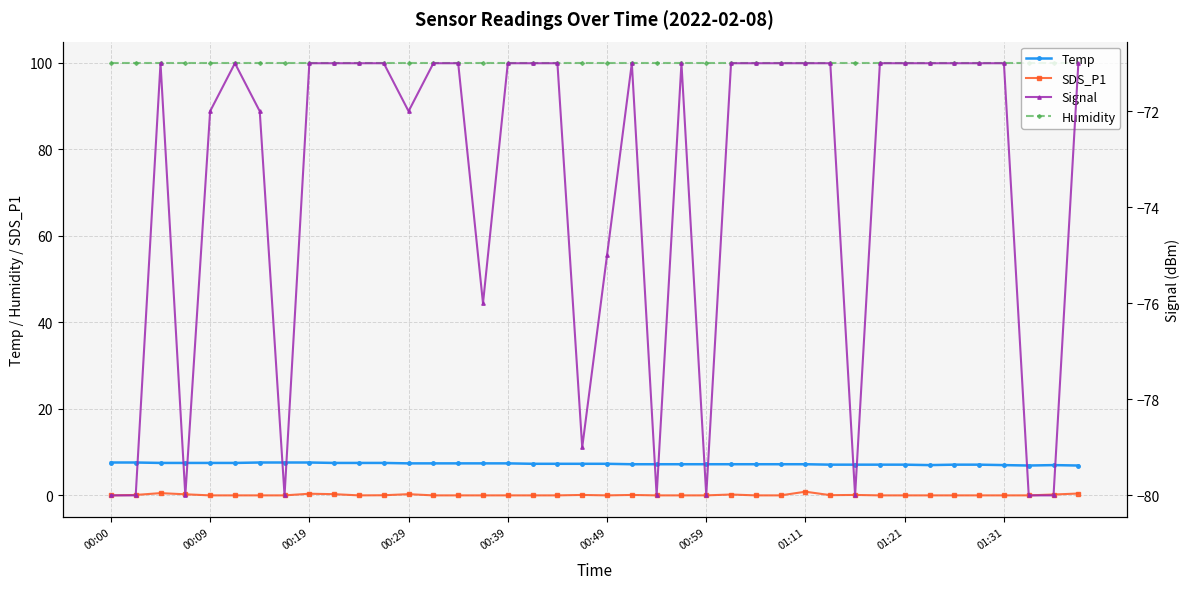

What is the average value of the Signal series?

-73.5